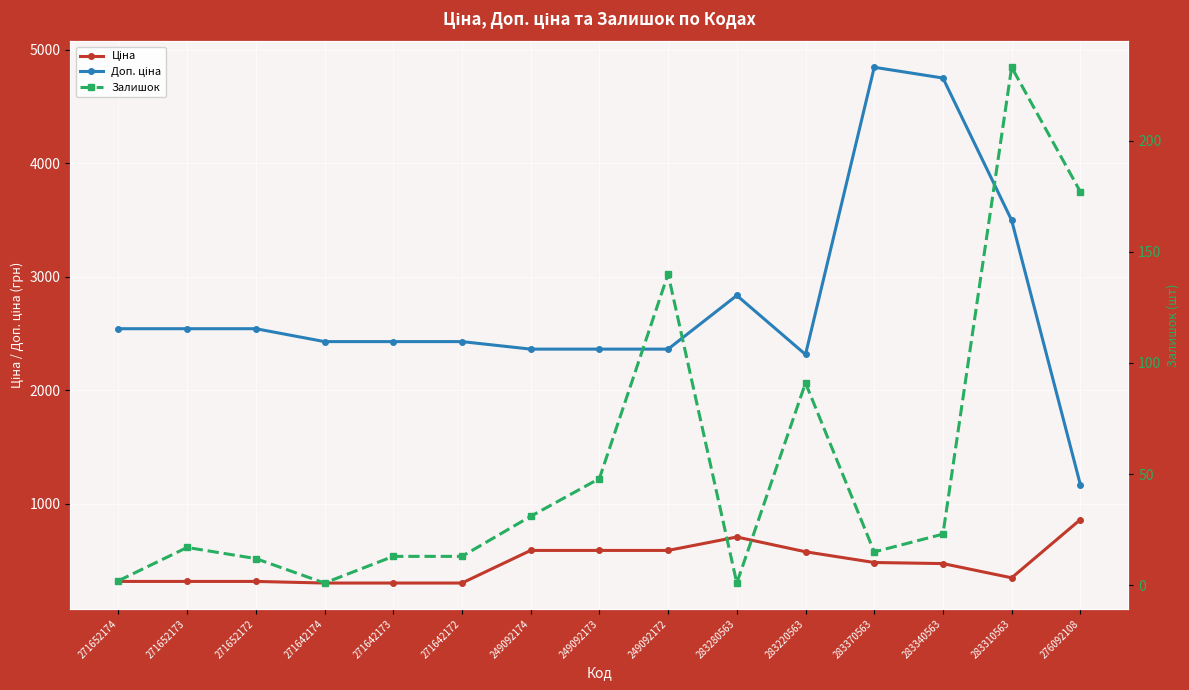

What are all the series names shown in the legend?

Ціна, Доп. ціна, Залишок